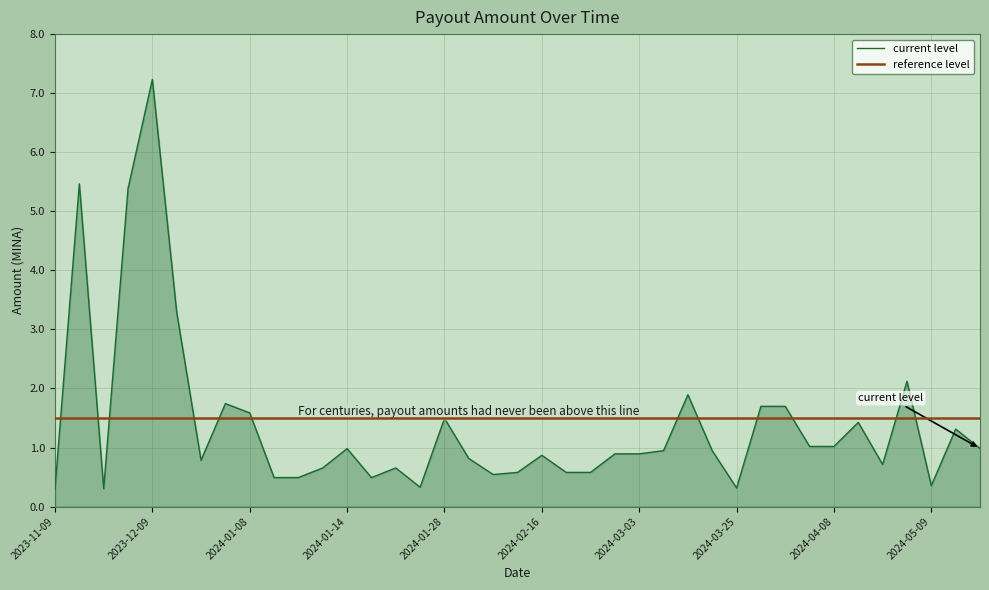

Rank the categories by value from lowest to highest.

2023-11-14, 2023-11-09, 2024-03-25, 2024-01-23, 2024-05-09, 2024-01-18, 2024-01-10, 2024-01-11, 2024-02-06, 2024-02-12, 2024-02-18, 2024-02-23, 2024-01-21, 2024-01-13, 2024-04-23, 2023-12-24, 2024-02-02, 2024-02-16, 2024-02-28, 2024-03-03, 2024-03-17, 2024-03-09, 2024-01-14, 2024-05-17, 2024-04-08, 2024-04-02, 2024-05-10, 2024-04-17, 2024-01-28, 2024-01-08, 2024-04-01, 2024-03-27, 2023-12-29, 2024-03-12, 2024-04-29, 2023-12-21, 2023-11-24, 2023-11-10, 2023-12-09